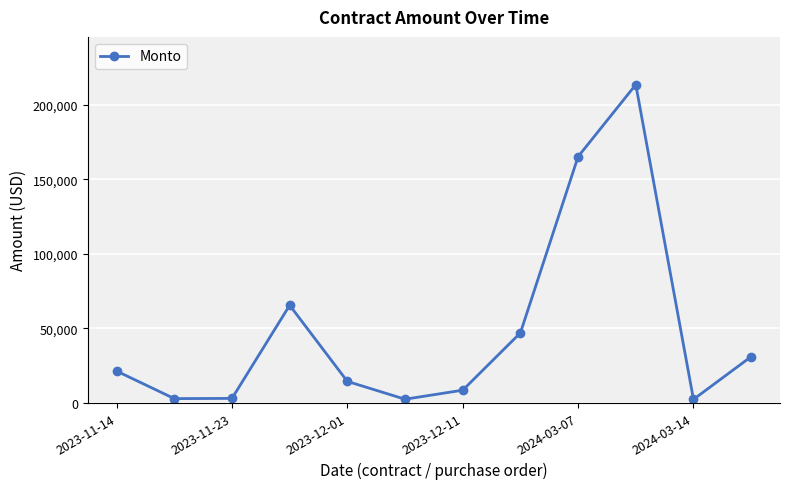

True or false: the data has more than 0 interior local peaks.

True